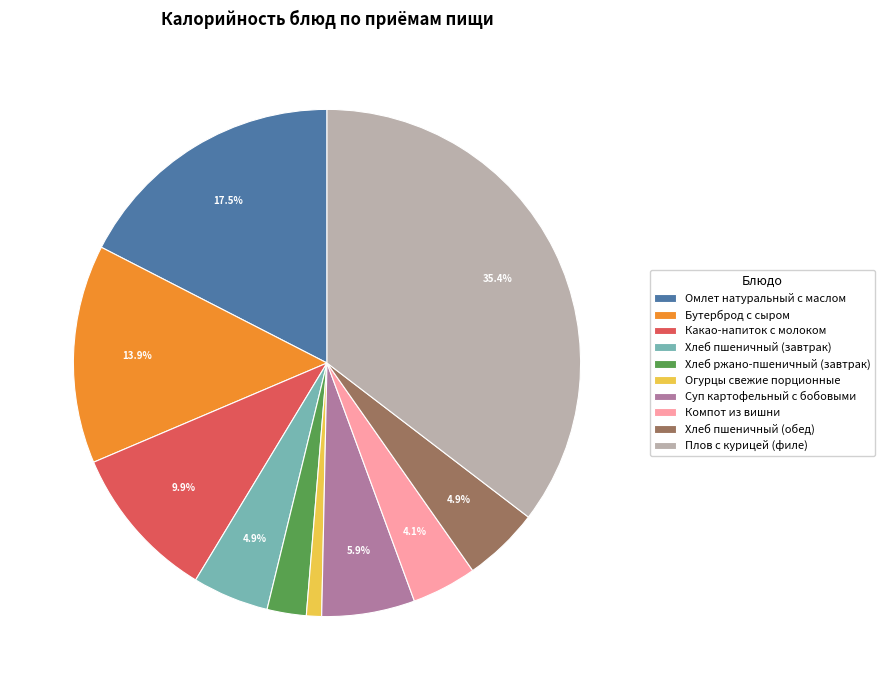

Is Хлеб ржано-пшеничный (завтрак) the majority of the pie?

No